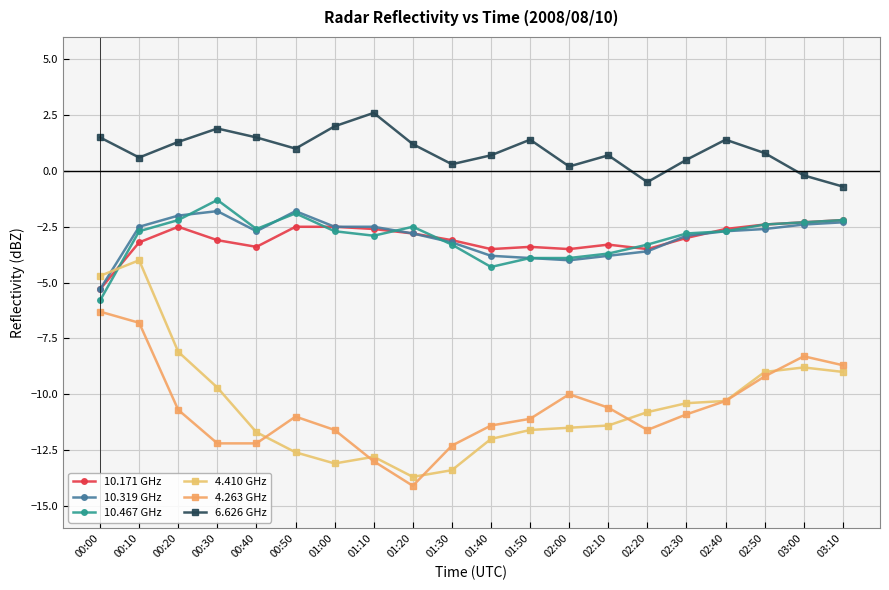

How many lines are shown in the chart?

6